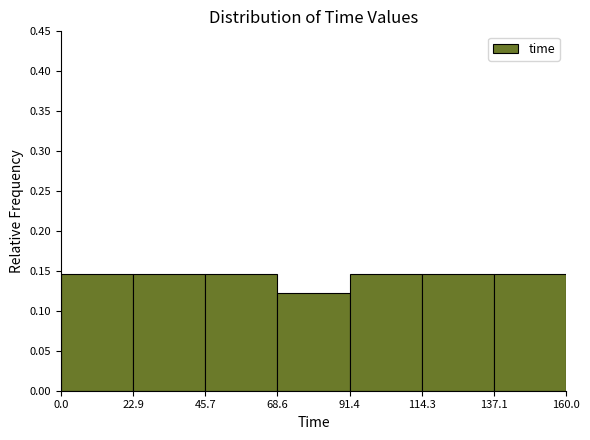

Reading left to right, list every bar in this chart as the range it spans on the x-axis followed by its height. The values are not printed on the chart, so give them approximately, as read against the axis.

0.0 to 22.9: 0.145
22.9 to 45.7: 0.145
45.7 to 68.6: 0.145
68.6 to 91.4: 0.120
91.4 to 114.3: 0.145
114.3 to 137.1: 0.145
137.1 to 160.0: 0.145